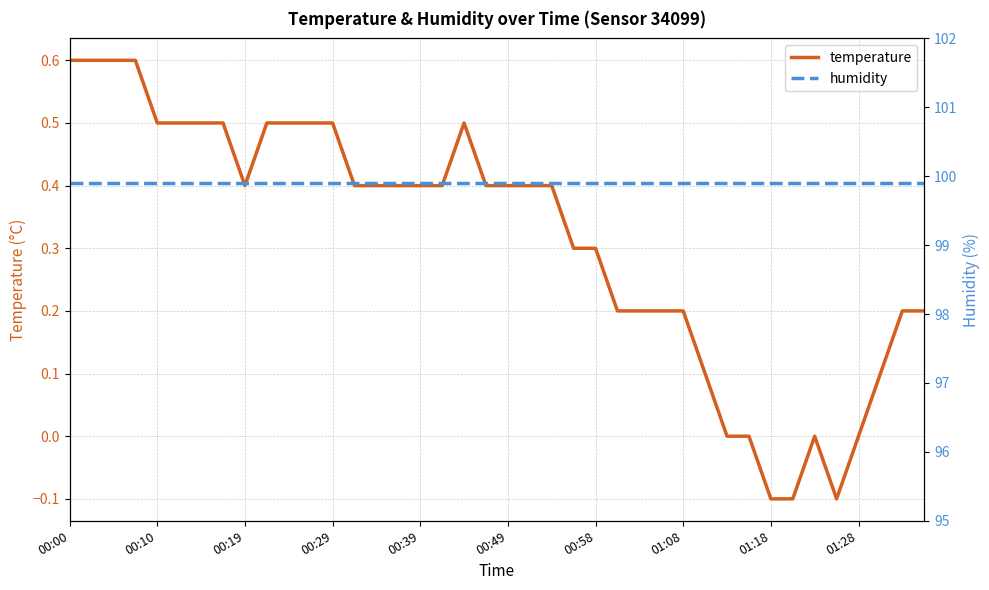

True or false: humidity and temperature cross at least once.

False